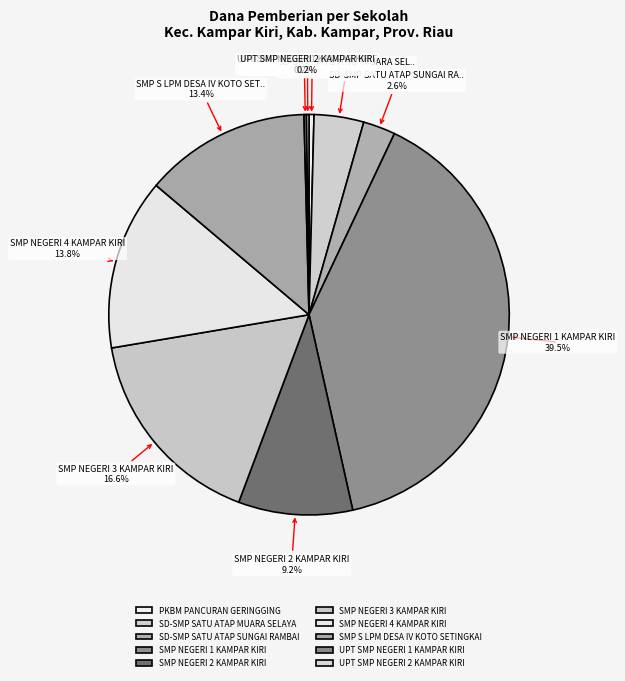

How many slices are in this pie chart?

10